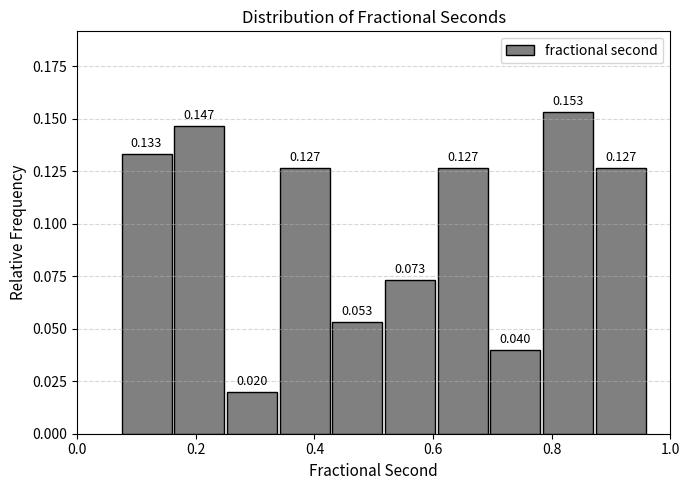

Which range on the x-axis has the tallest bar?

0.78 to 0.88